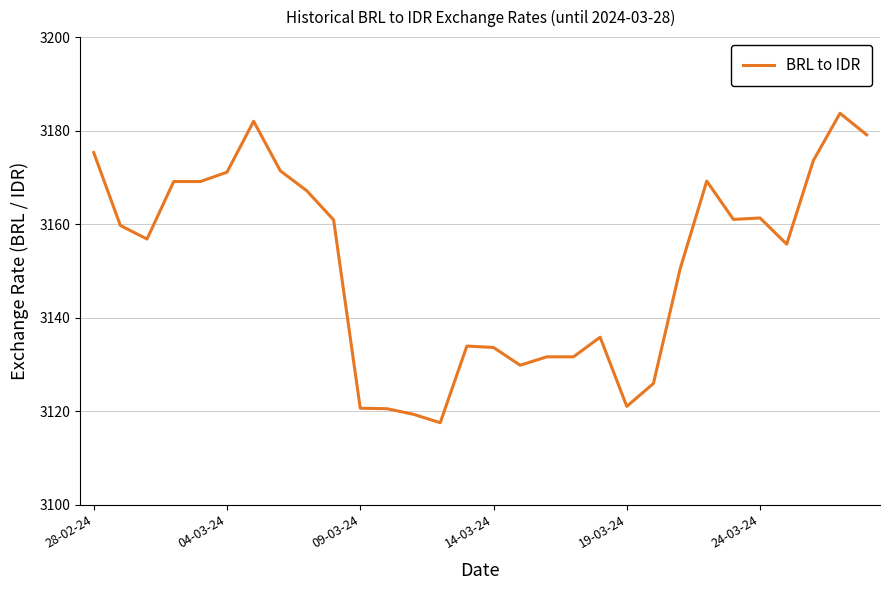

What is the sum of all values?

94537.6